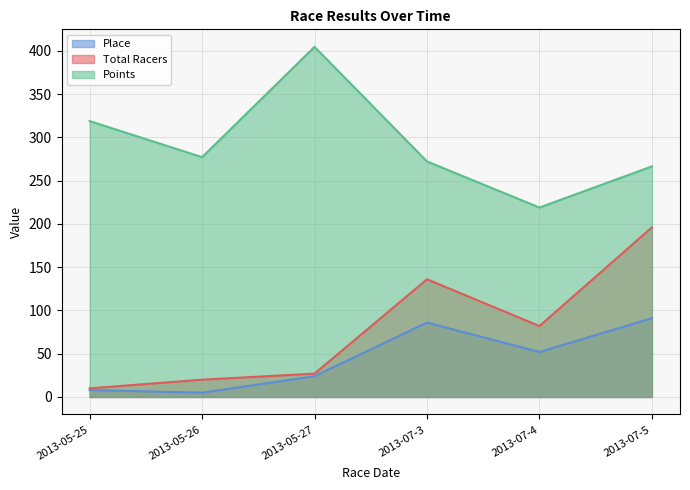

Where is Points nearest to the value 311?

2013-05-25